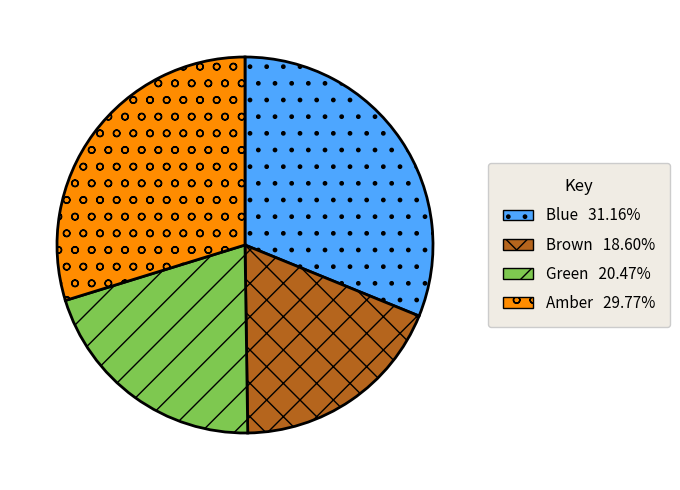

Does any single category account for the majority?

No